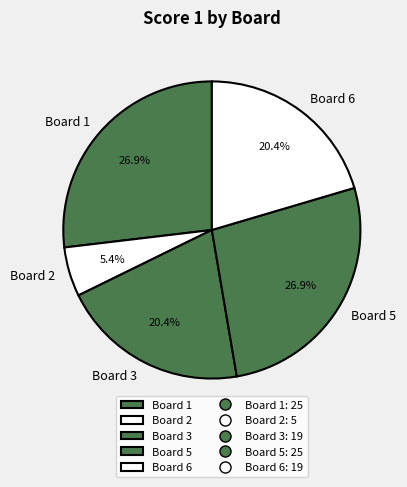

To the nearest percent, what is the average slice percentage?

20%